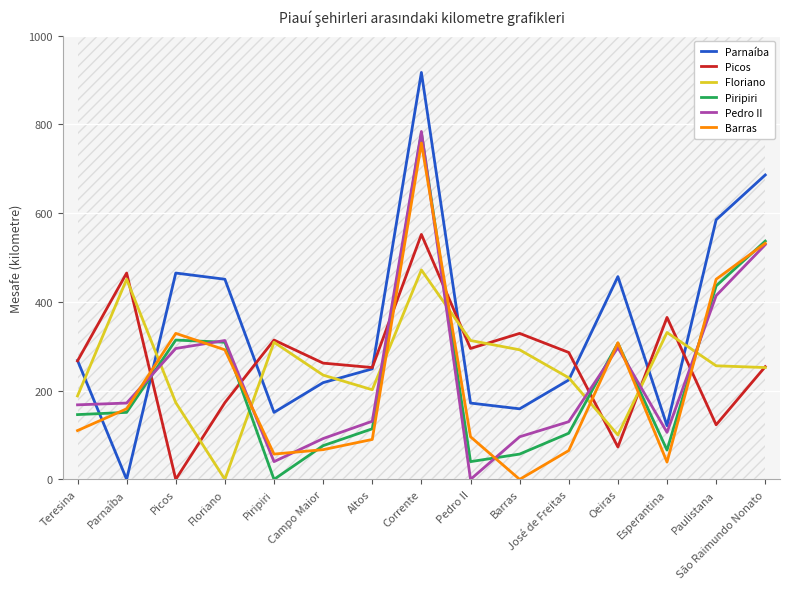

True or false: Piripiri and Pedro II cross at least once.

True